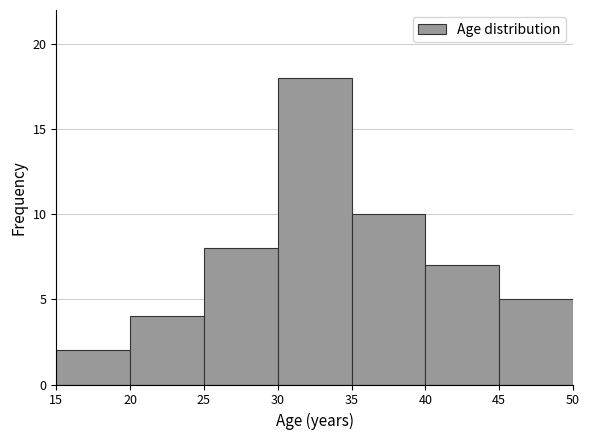

Reading left to right, list every bar in this chart as the range it spans on the x-axis followed by its height. The values are not printed on the chart, so give them approximately, as read against the axis.

15 to 20: 2
20 to 25: 4
25 to 30: 8
30 to 35: 18
35 to 40: 10
40 to 45: 7
45 to 50: 5